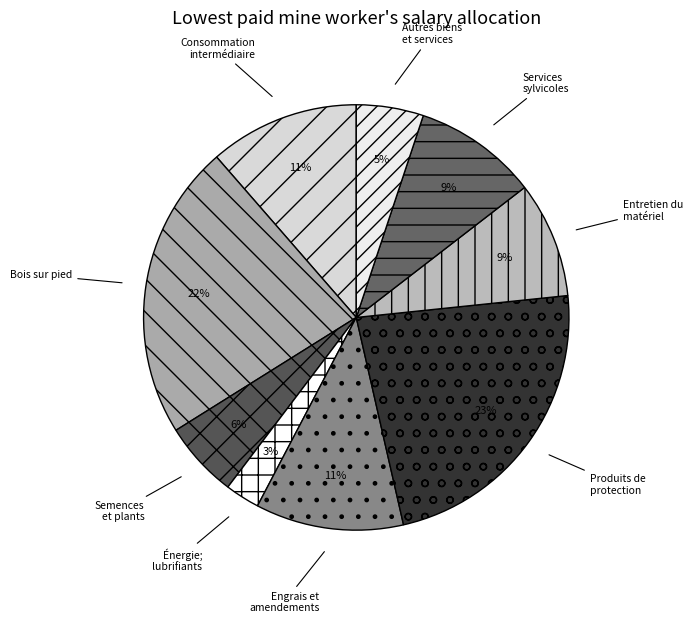

To the nearest percent, what is the combined percentage of Engrais et amendements and Autres biens et services?

16%